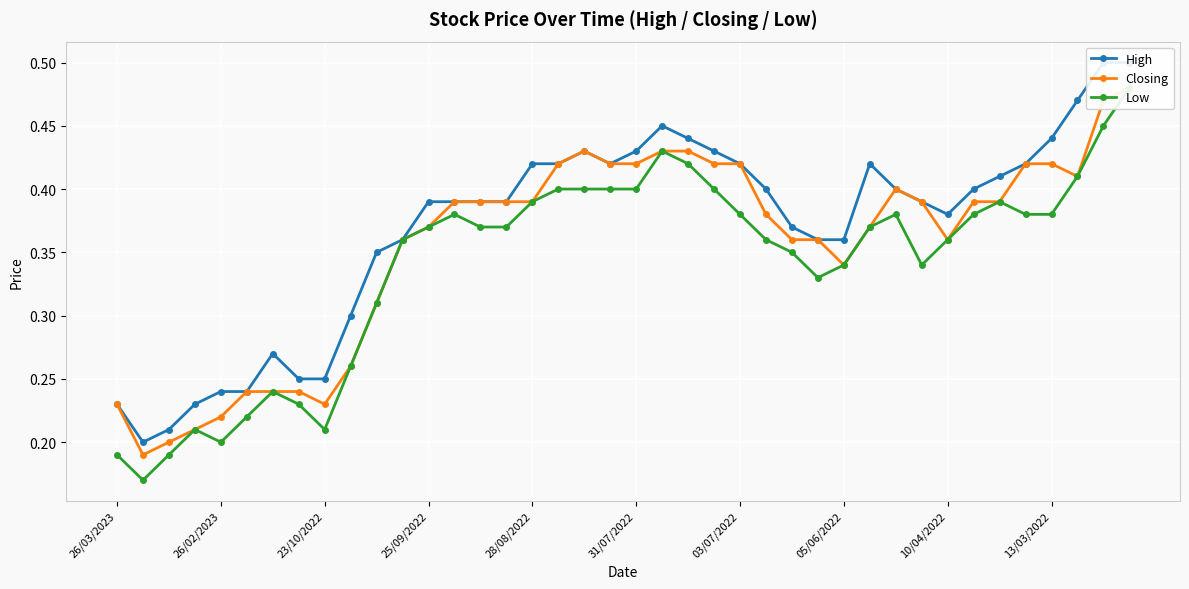

Which series has the widest spread of values?

Low